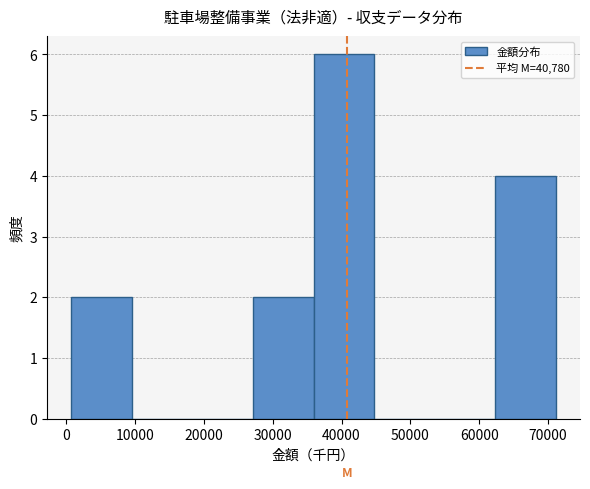

Which range on the x-axis has the tallest bar?

36000 to 45000